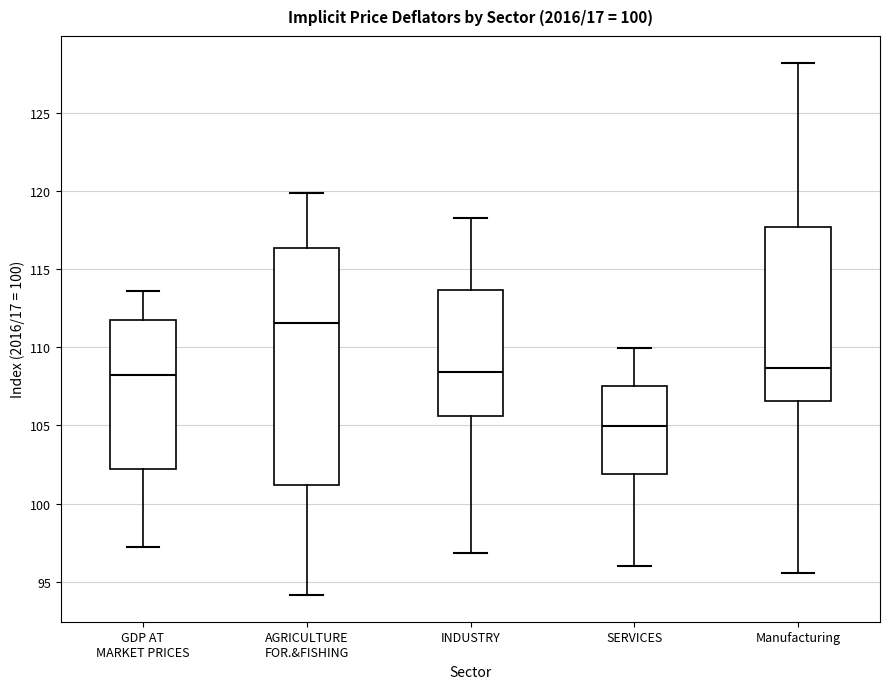

Comparing the boxes themselves (not the whiskers), which one is the tallest?

AGRICULTURE FOR.&FISHING